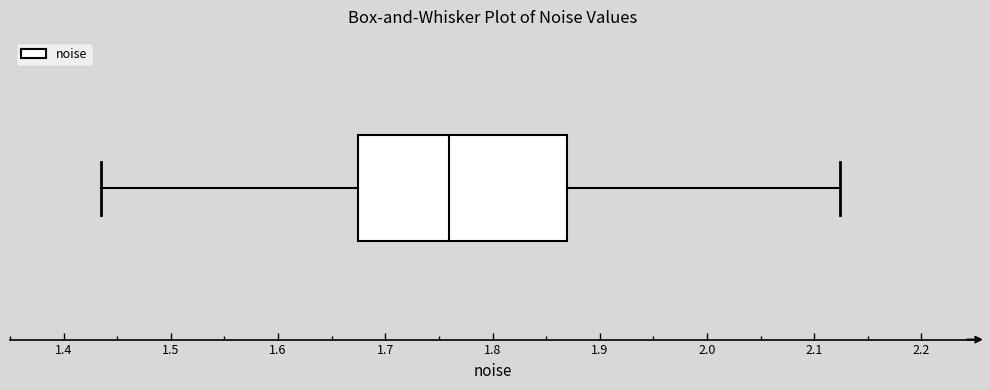

Transcribe this box plot: give where the median line is, the range the box spans, and where the two whiskers end, as read against the x-axis. The values are not printed on the chart, so give them approximately, as read against the axis.

median 1.76, box 1.67 to 1.87, whiskers 1.43 to 2.12